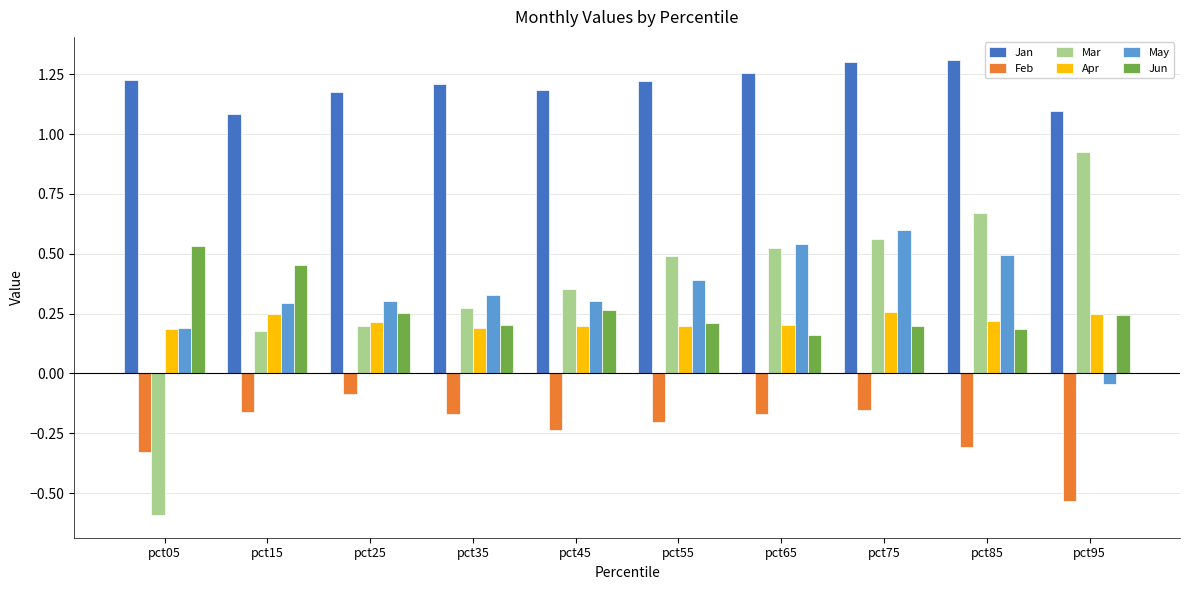

The Mar series shows 0.2 at pct35. True or false?

False